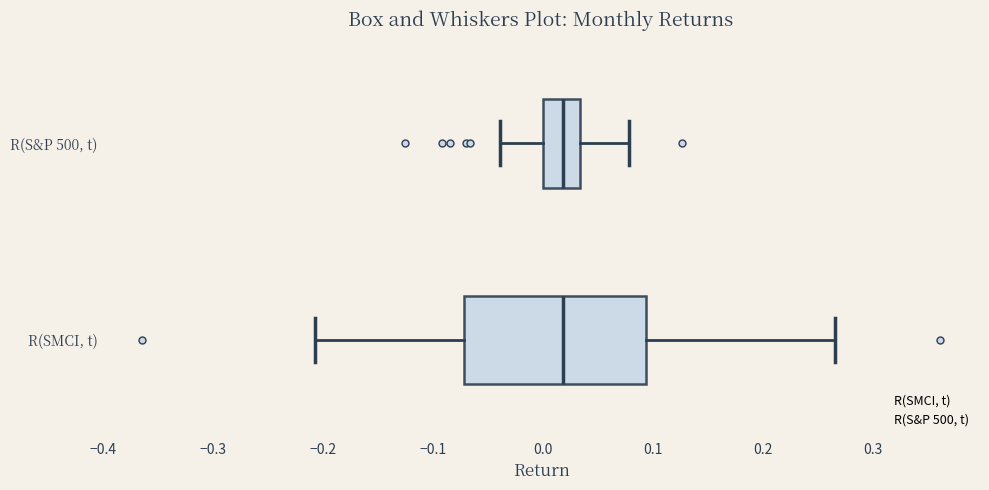

Reading bottom to top, transcribe this box plot: for each box, give where its median line is, the range the box spans, and where its two whiskers end, as read against the x-axis. The values are not printed on the chart, so give them approximately, as read against the axis.

R(SMCI, t): median 0.02, box -0.07 to 0.09, whiskers -0.21 to 0.27
R(S&P 500, t): median 0.02, box 0.00 to 0.03, whiskers -0.04 to 0.08